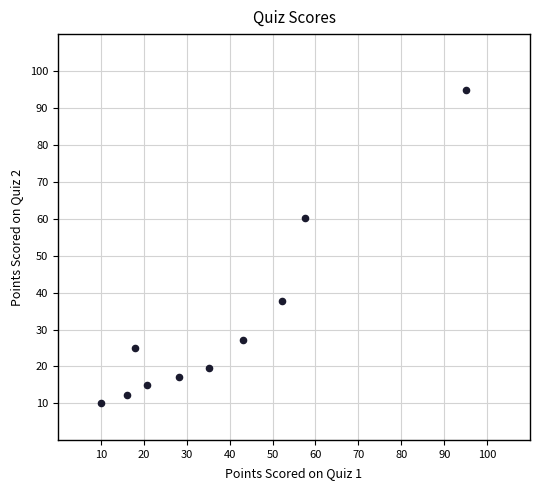

What Y value in the scatter plot is closest to 52?

60.3